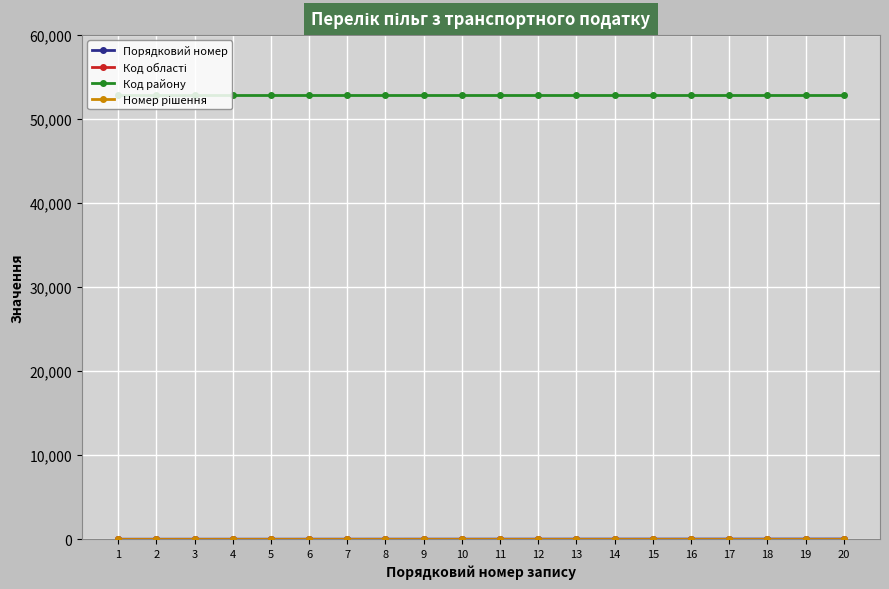

Which series has the largest total across all categories?

Код району